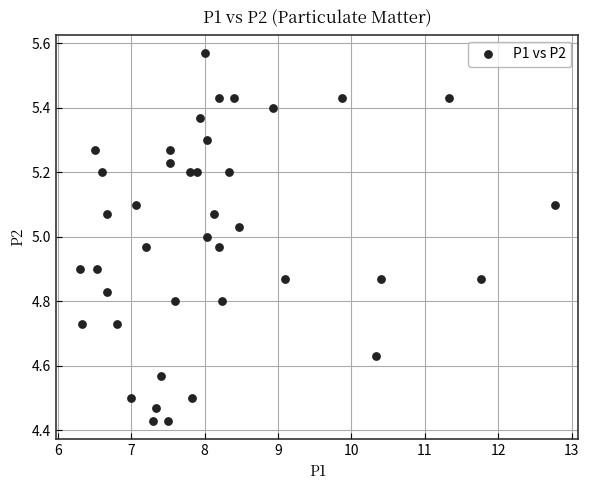

What is the range of X values (max minus min)?

6.5